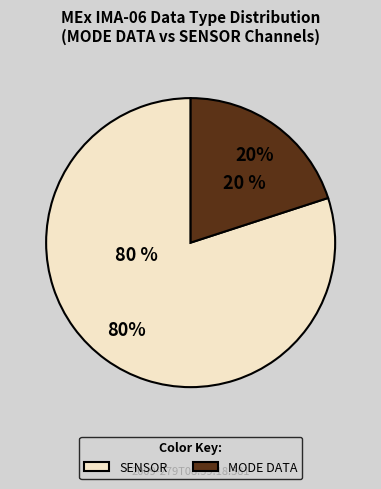

To the nearest percent, what is the average slice percentage?

50%